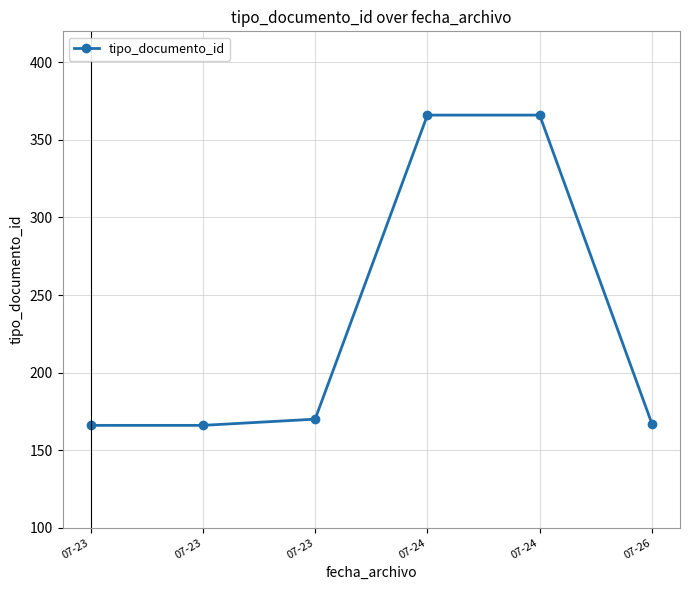

What is the value of the 6th point from the left?

167